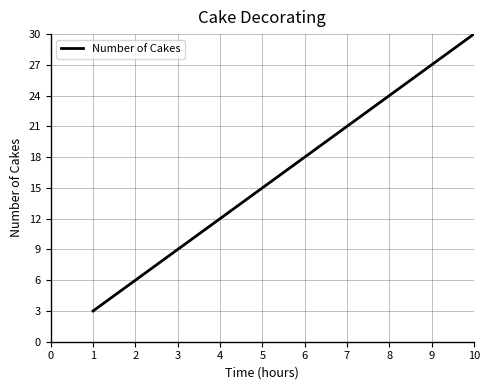

How many lines are shown in the chart?

1